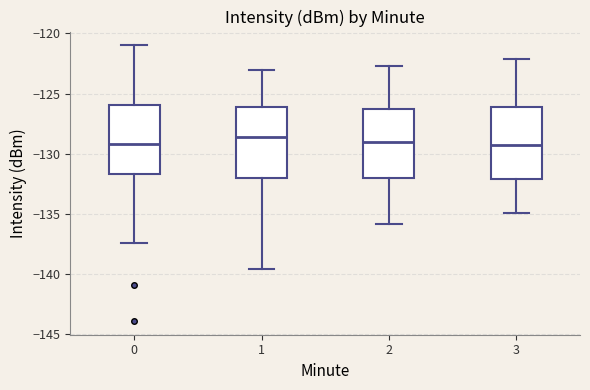

Where is the upper edge of the box at x = 3 on the y-axis? The values are not printed on the chart, so give them approximately, as read against the axis.

-126.0